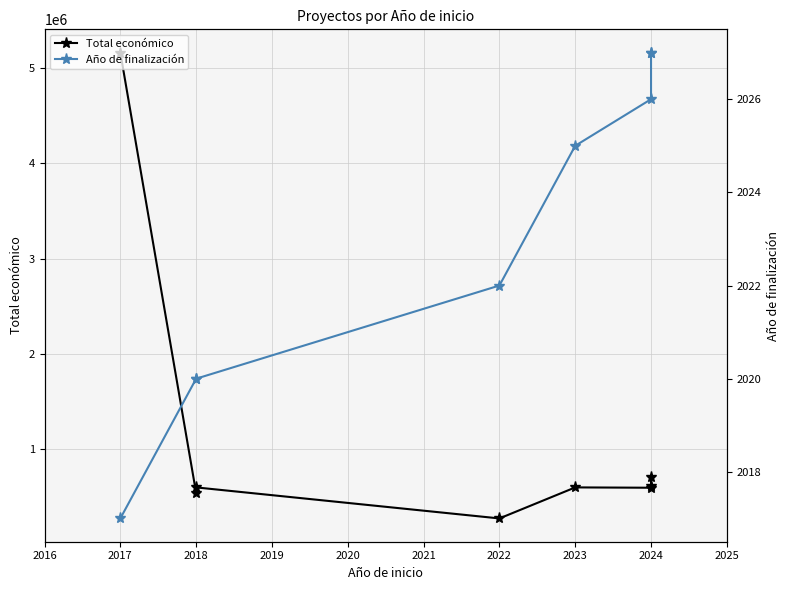

At how many categories does at least one series exceed 605533?

3